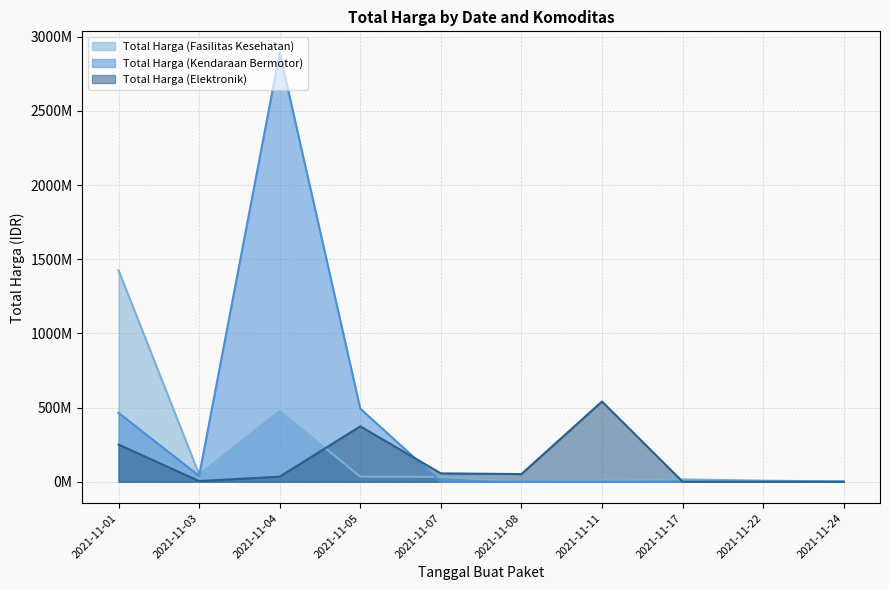

At which category is the sum across all series the highest?

2021-11-04